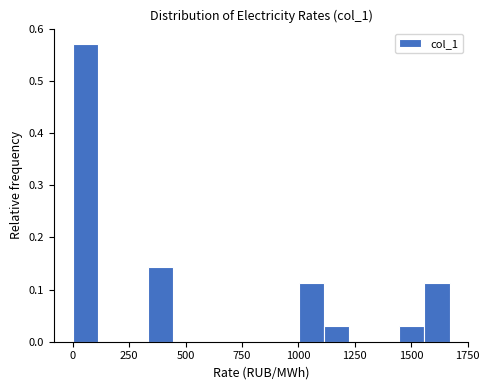

Read against the x-axis, roughly where is the centre of the tallest bar?

50